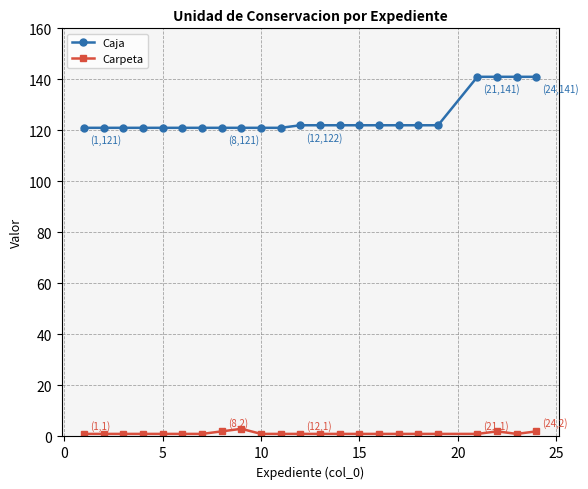

True or false: Carpeta has more than 0 points higher than both neighbors.

True